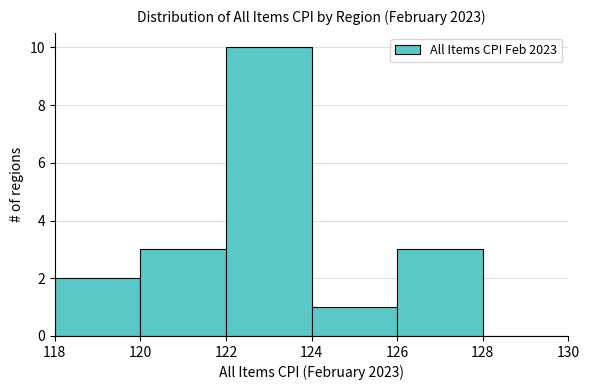

Reading left to right, transcribe this chart: for each bar, give the range it covers on the x-axis and its height. The values are not printed on the chart, so give them approximately, as read against the axis.

118 to 120: 2
120 to 122: 3
122 to 124: 10
124 to 126: 1
126 to 128: 3
128 to 130: 0